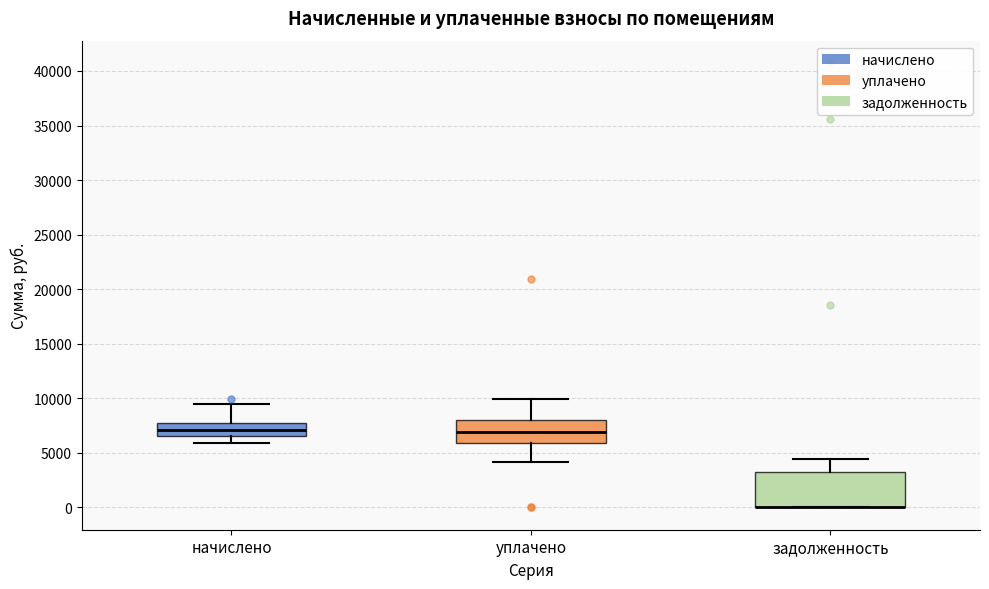

Reading left to right, transcribe this box plot: for each box, give where its median line is, the range the box spans, and where its two whiskers end, as read against the y-axis. The values are not printed on the chart, so give them approximately, as read against the axis.

начислено: median 7000, box 6500 to 7500, whiskers 6000 to 9500
уплачено: median 7000, box 6000 to 8000, whiskers 4000 to 10000
задолженность: median 0 (drawn on the box's lower edge), box 0 to 3500, whiskers 0 to 4500